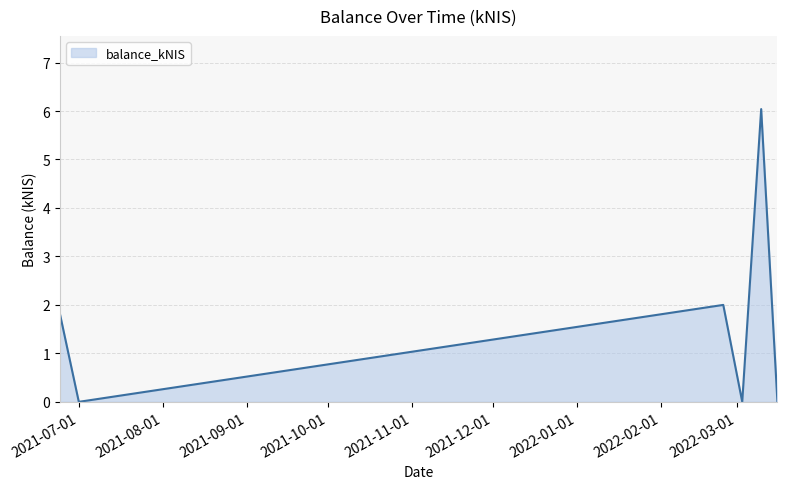

What is the maximum value shown in the chart?

6.0